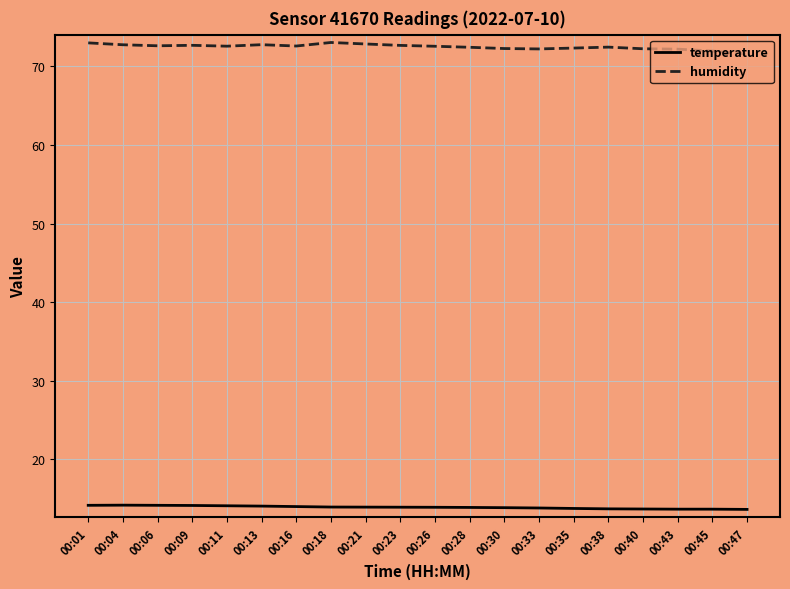

What is the minimum value for temperature?

13.6